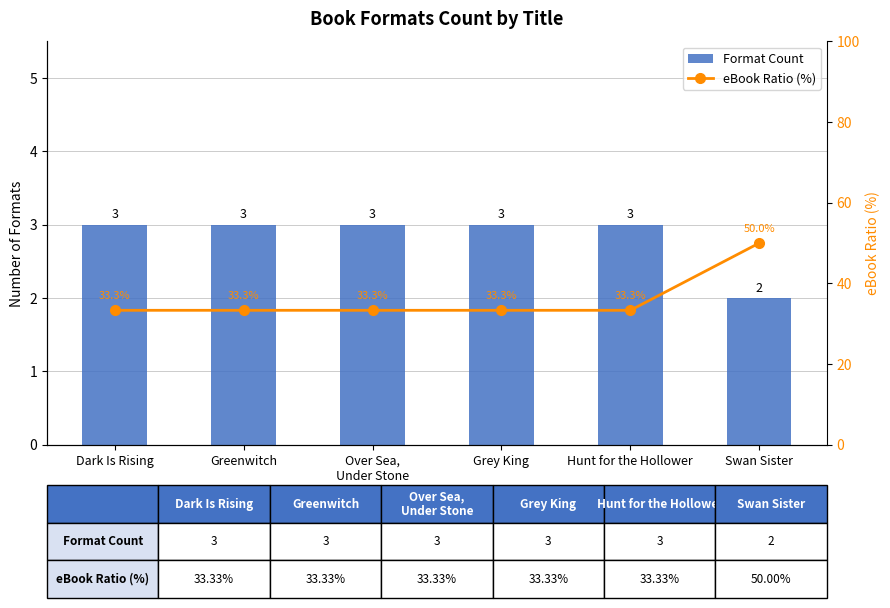

What is the minimum value for Format Count?

2.0